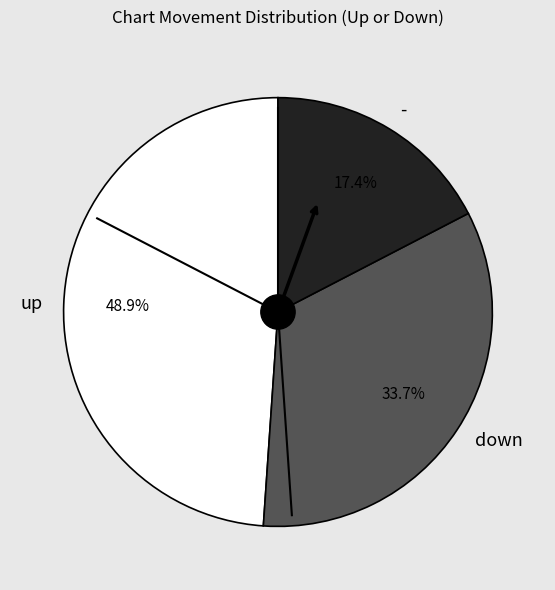

Approximately how many times larger is the value at - compared to down?

0.5